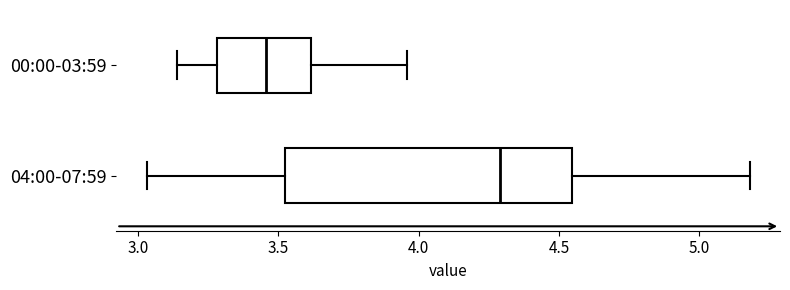

Comparing the boxes themselves (not the whiskers), which one is the widest?

04:00-07:59